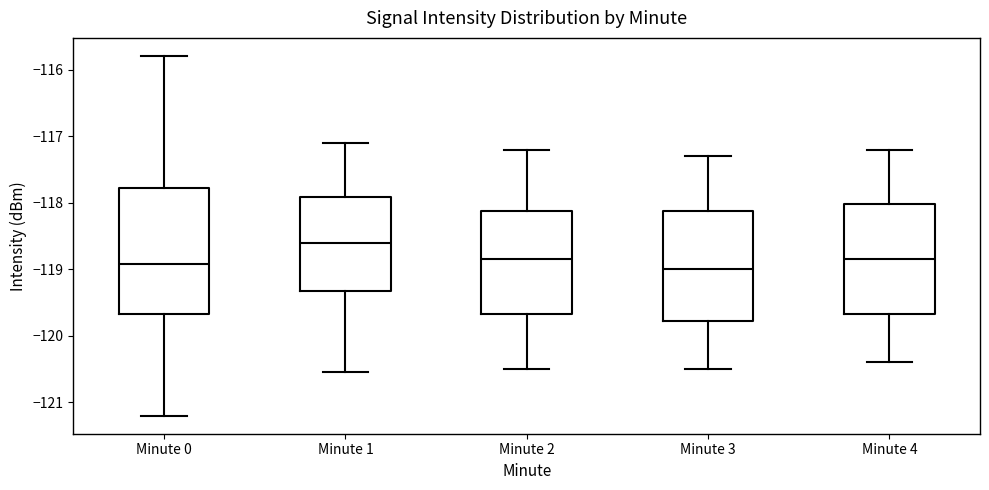

Reading left to right, read every box against the y-axis: the position of its median line, the range the box covers, and the ends of its whiskers. The values are not printed on the chart, so give them approximately, as read against the axis.

Minute 0: median -118.9, box -119.7 to -117.8, whiskers -121.2 to -115.8
Minute 1: median -118.6, box -119.3 to -117.9, whiskers -120.5 to -117.1
Minute 2: median -118.8, box -119.7 to -118.1, whiskers -120.5 to -117.2
Minute 3: median -119.0, box -119.8 to -118.1, whiskers -120.5 to -117.3
Minute 4: median -118.8, box -119.7 to -118.0, whiskers -120.4 to -117.2